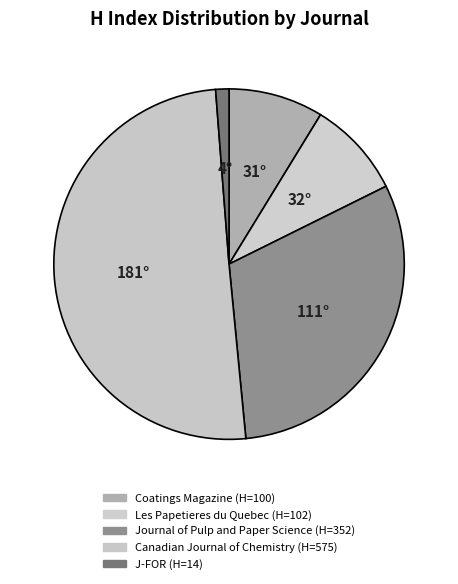

True or false: Canadian Journal of Chemistry accounts for 50% of the total.

True